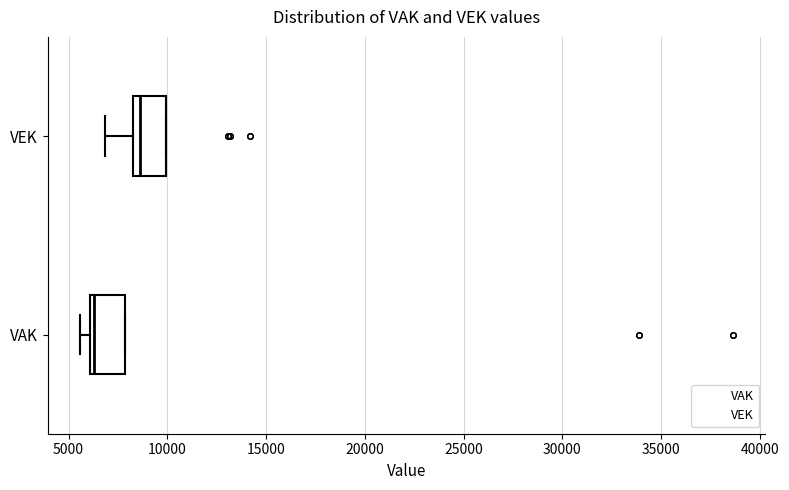

Where is the left edge of the box for VAK on the x-axis? The values are not printed on the chart, so give them approximately, as read against the axis.

6000